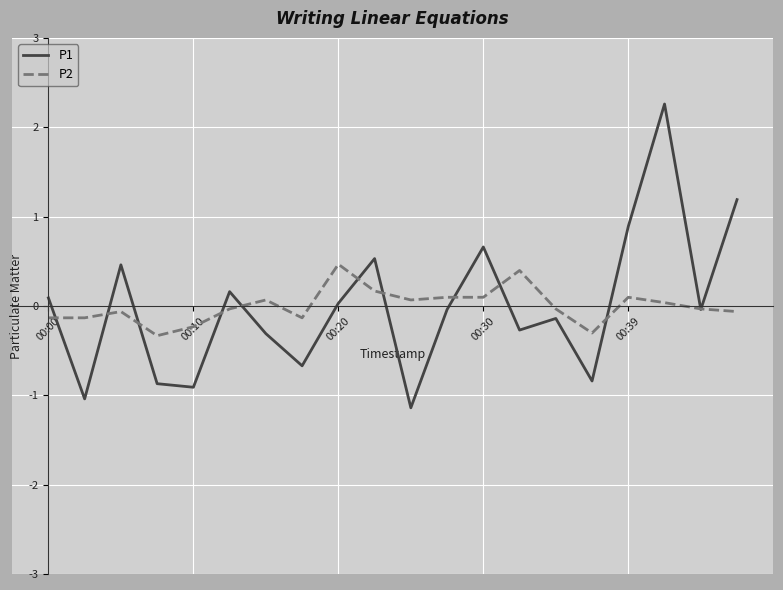

What are all the series names shown in the legend?

P1, P2